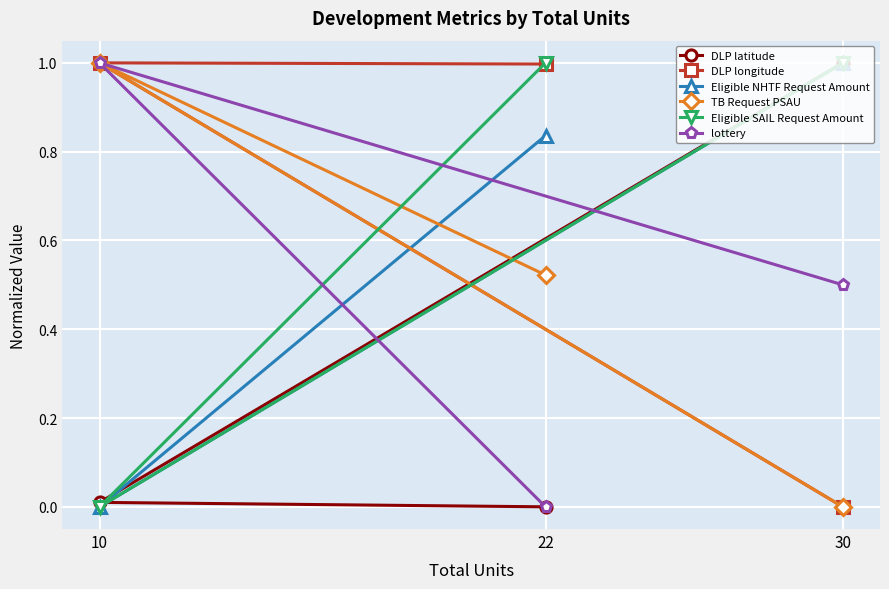

Reading right to left, list all the values displayed in this chart.

DLP latitude: 30=1.0	10=0.0	22=0.0
DLP longitude: 30=0.0	10=1.0	22=1.0
Eligible NHTF Request Amount: 30=1.0	10=0.0	22=0.8
TB Request PSAU: 30=0.0	10=1.0	22=0.5
Eligible SAIL Request Amount: 30=1.0	10=0.0	22=1.0
lottery: 30=0.5	10=1.0	22=0.0